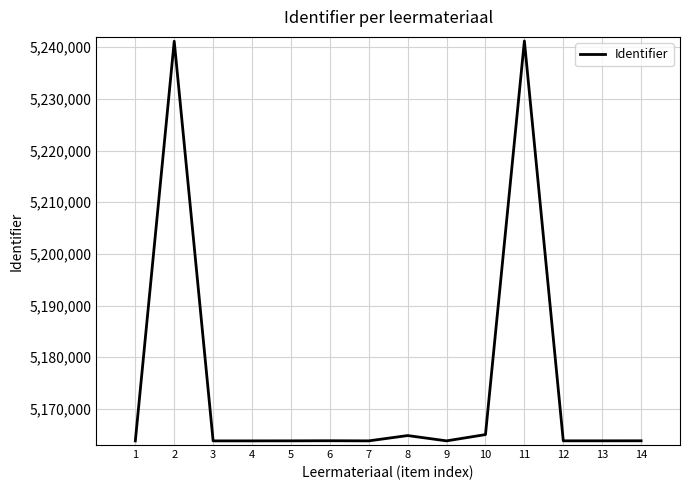

What is the minimum value shown in the chart?

5163797